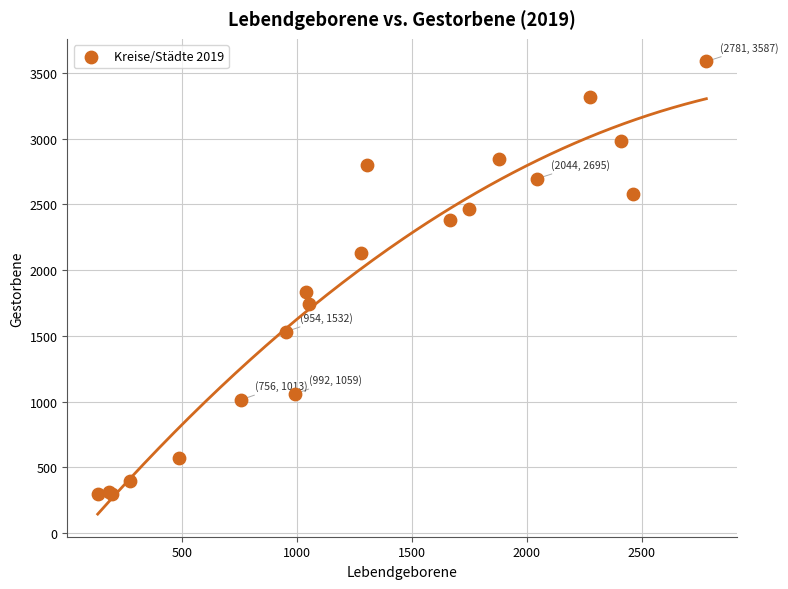

What Y value in the scatter plot is closest to 1942?

1835